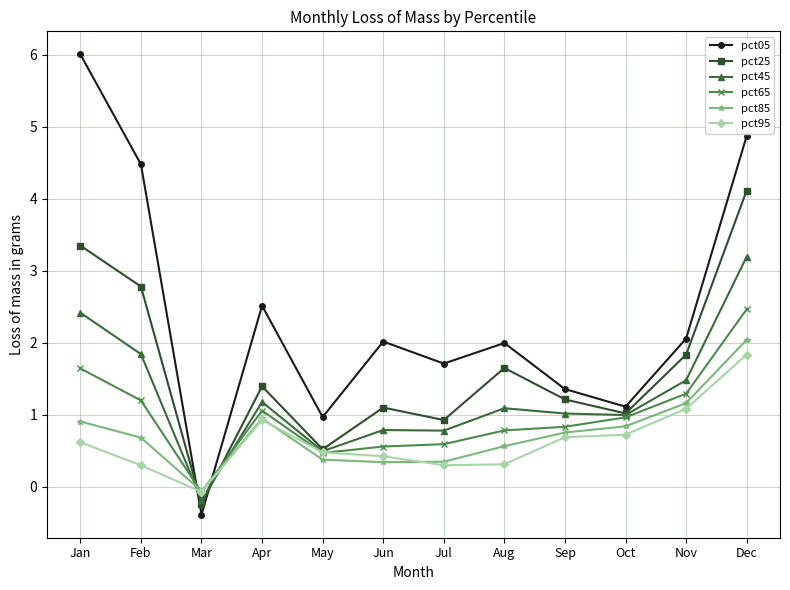

Count the number of categories in the chart.

12